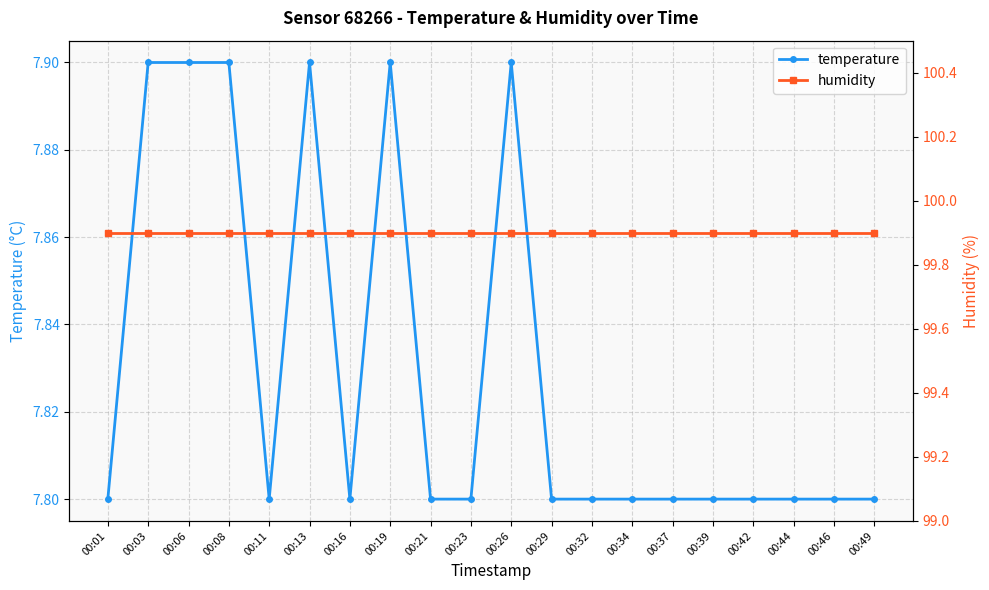

True or false: humidity and temperature intersect in this chart.

False